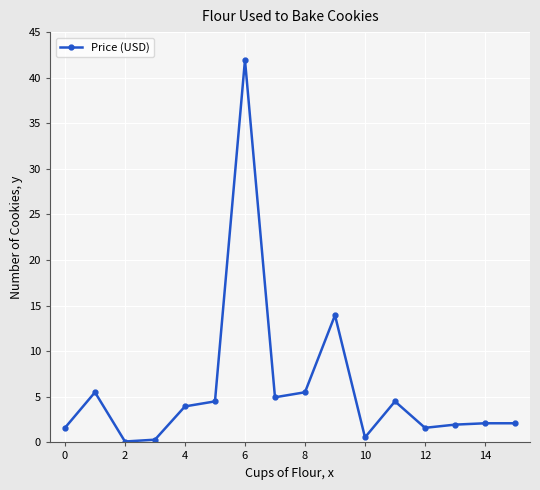

What is the value of the 12th point from the left?

4.5